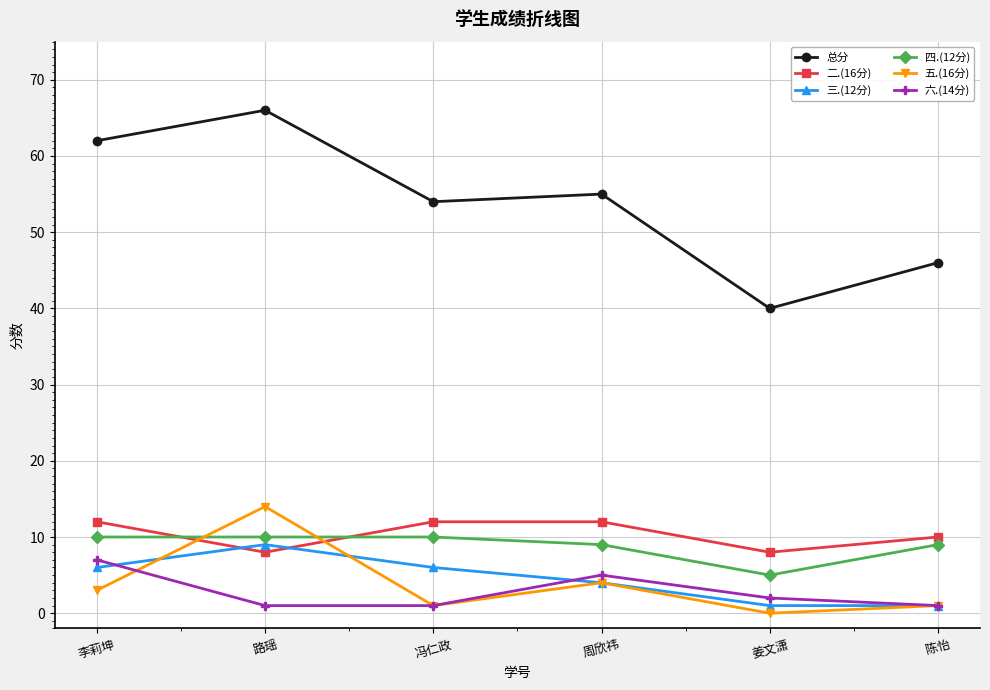

True or false: 四.(12分) and 总分 cross at least once.

False